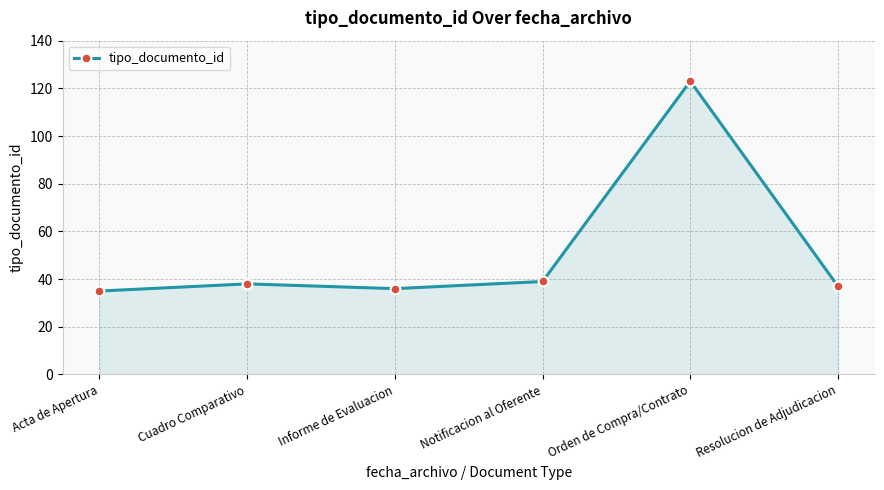

What is the minimum value shown in the chart?

35